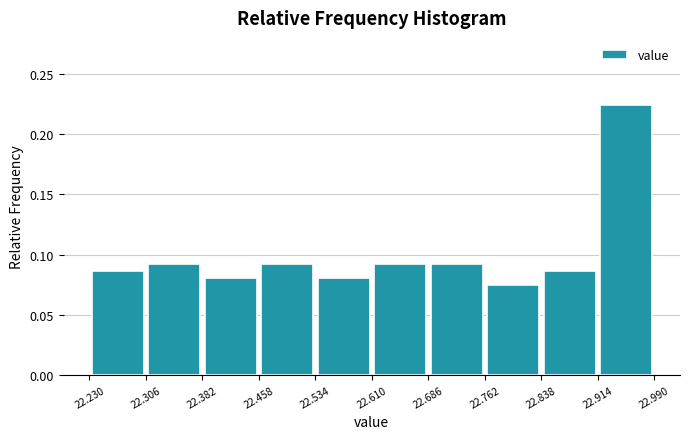

What is the height of the bar covering 22.838 to 22.914 on the x-axis? The values are not printed on the chart, so give them approximately, as read against the axis.

0.085